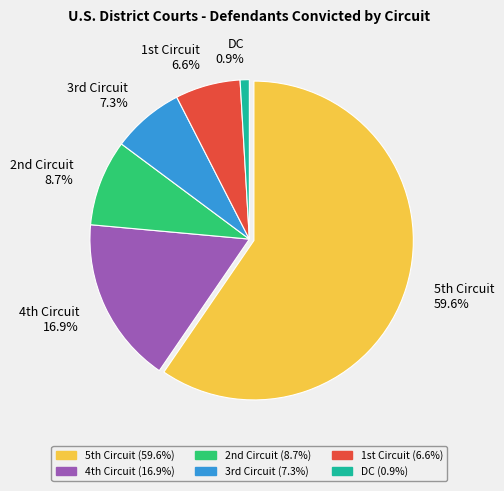

Count the number of slices in the pie.

6